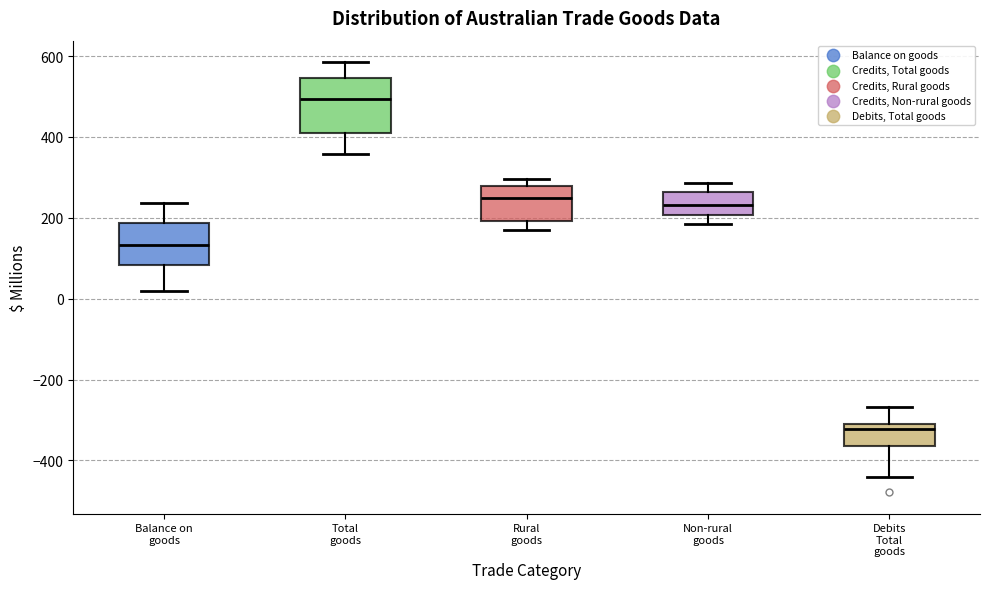

Reading left to right, transcribe this box plot: for each box, give where its median line is, the range the box spans, and where its two whiskers end, as read against the y-axis. The values are not printed on the chart, so give them approximately, as read against the axis.

Balance on goods: median 140, box 80 to 180, whiskers 20 to 240
Total goods: median 500, box 400 to 540, whiskers 360 to 580
Rural goods: median 260, box 200 to 280, whiskers 180 to 300
Non-rural goods: median 240, box 200 to 260, whiskers 180 to 280
Debits Total goods: median -320, box -360 to -300, whiskers -440 to -260